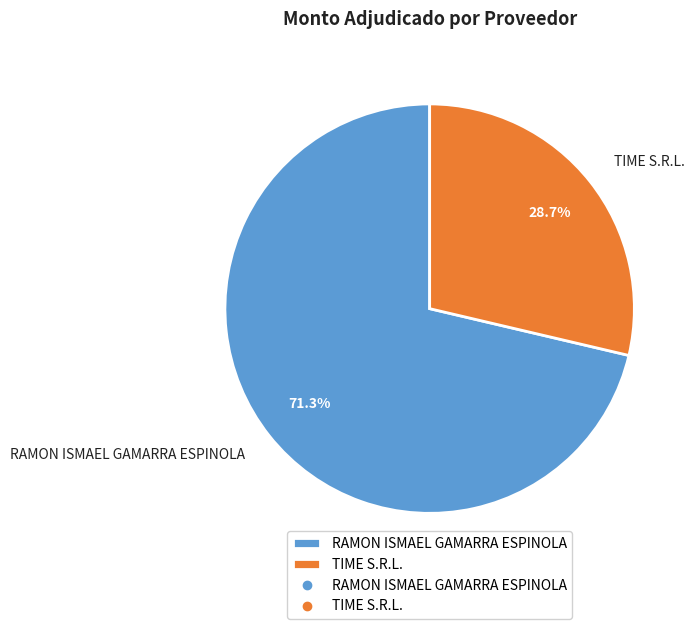

Rank the categories by value from lowest to highest.

TIME S.R.L., RAMON ISMAEL GAMARRA ESPINOLA